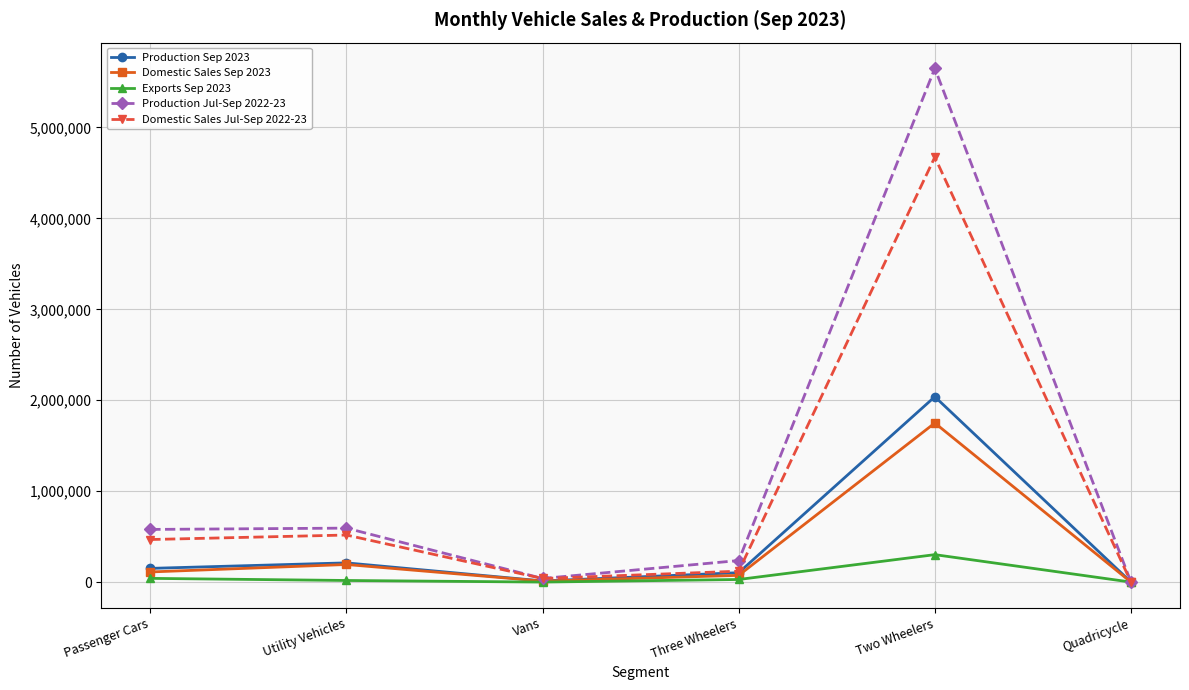

Which series has the widest spread of values?

Production Jul-Sep 2022-23